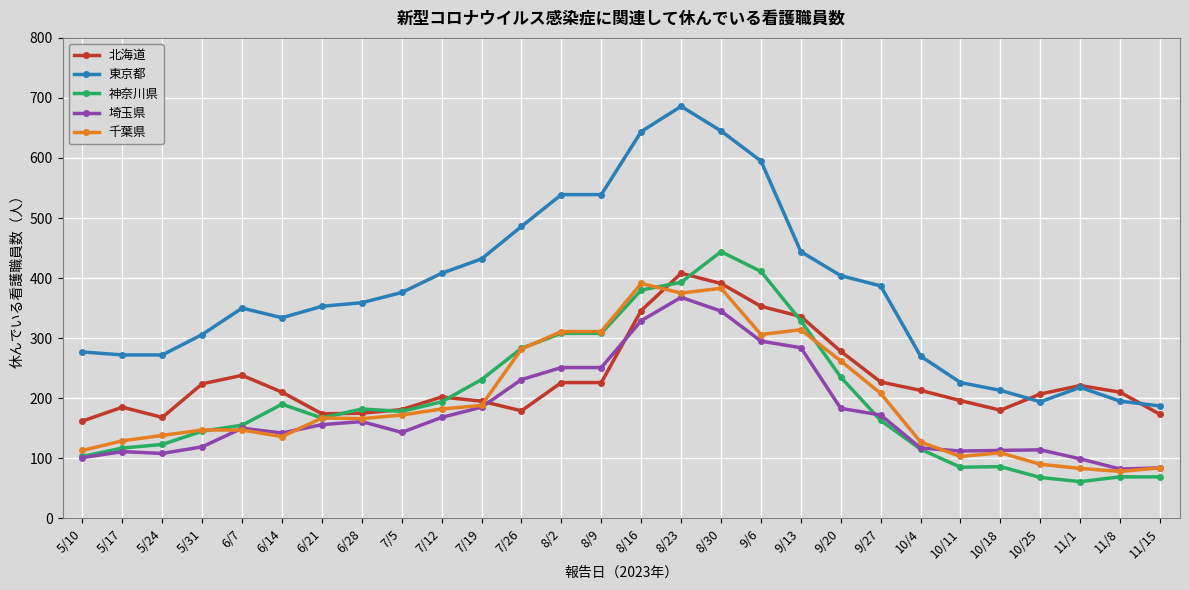

True or false: 埼玉県 and 東京都 cross at least once.

False